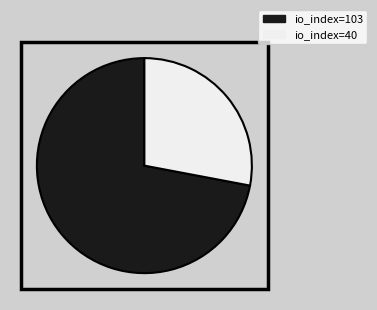

Which category has the biggest portion of the pie?

io_index=103